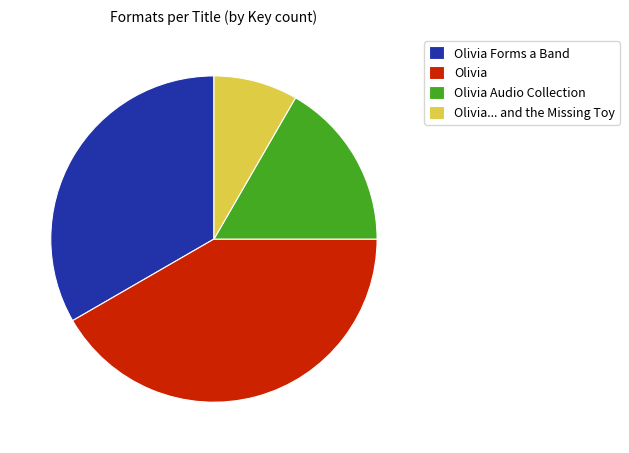

How many segments does this pie chart have?

4